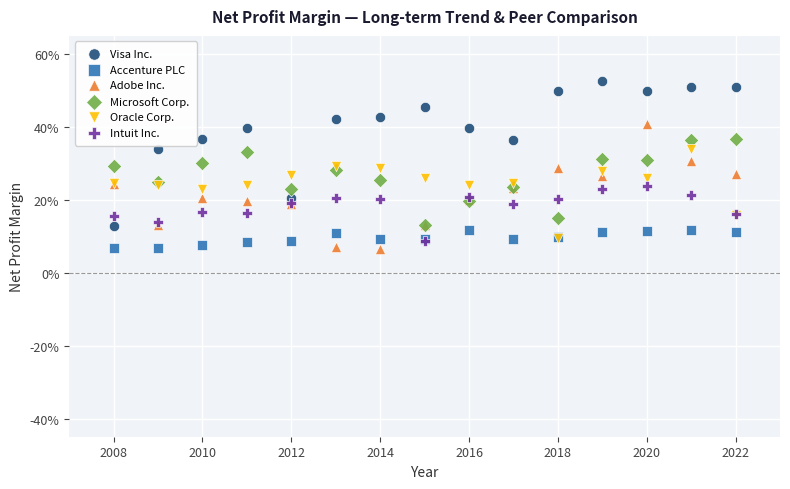

Which series reaches the maximum Y coordinate?

Visa Inc.